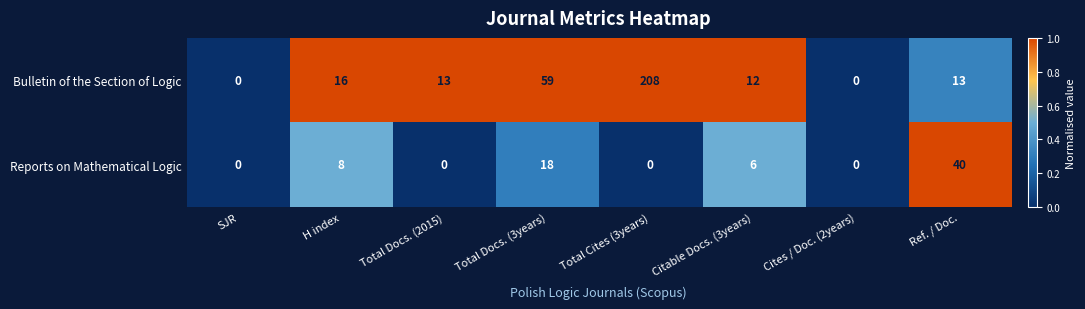

What is the sum of the Bulletin of the Section of Logic values at Citable Docs. (3years) and H index?

28